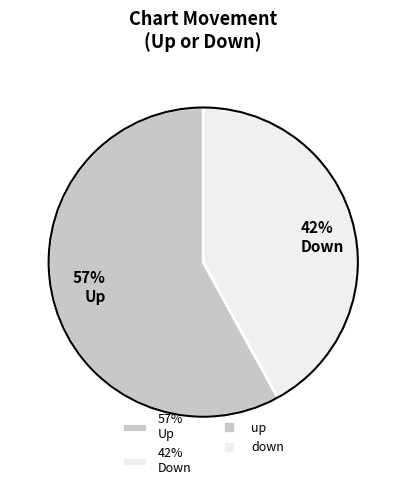

Which category has the smallest portion of the pie?

down